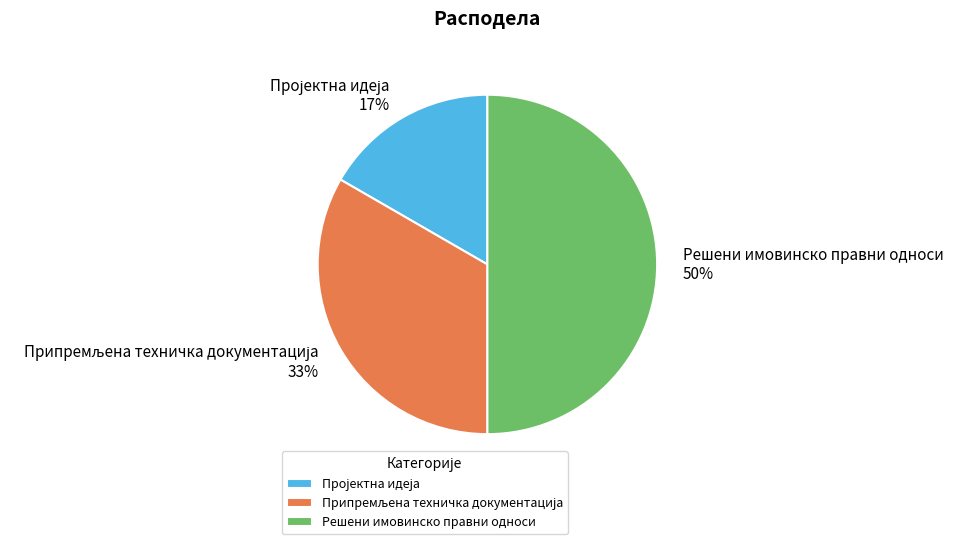

To the nearest percent, what portion does Решени имовинско правни односи represent?

50%